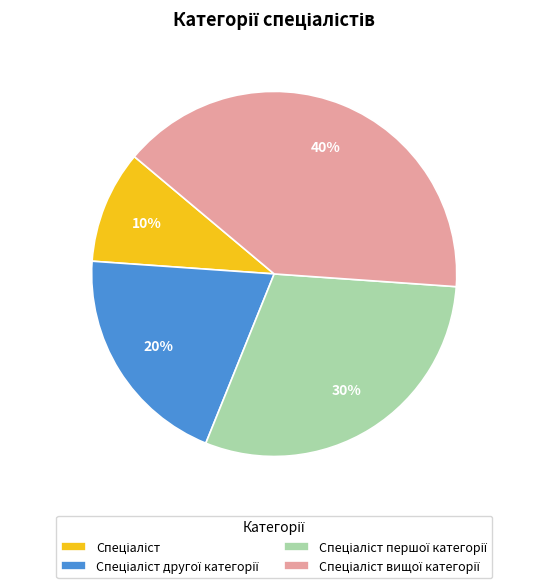

To the nearest percent, what is the average slice percentage?

25%